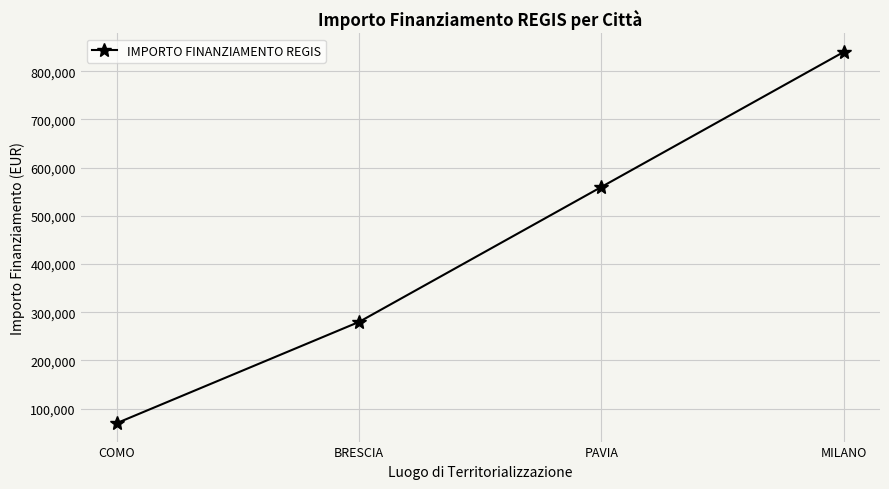

Reading left to right, what are all the values shown in this chart?

70000	280000	560000	840000